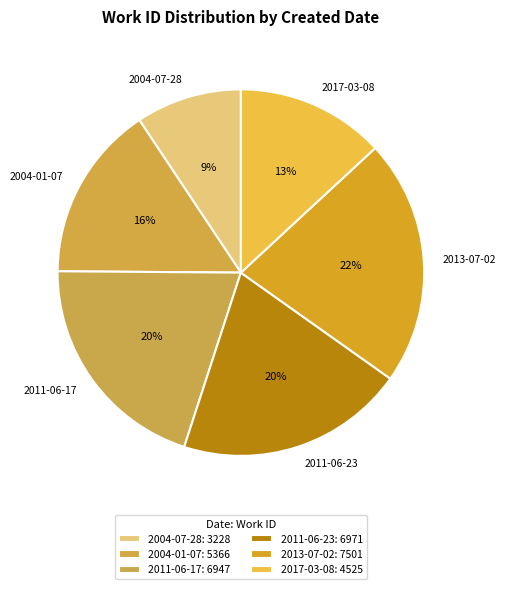

True or false: 2017-03-08 accounts for 13% of the total.

True